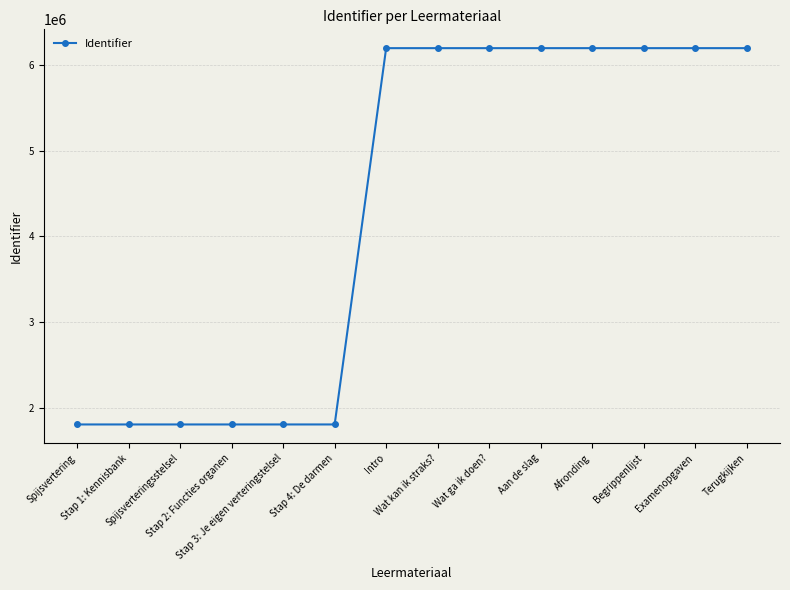

What is the smallest value displayed?

1802781